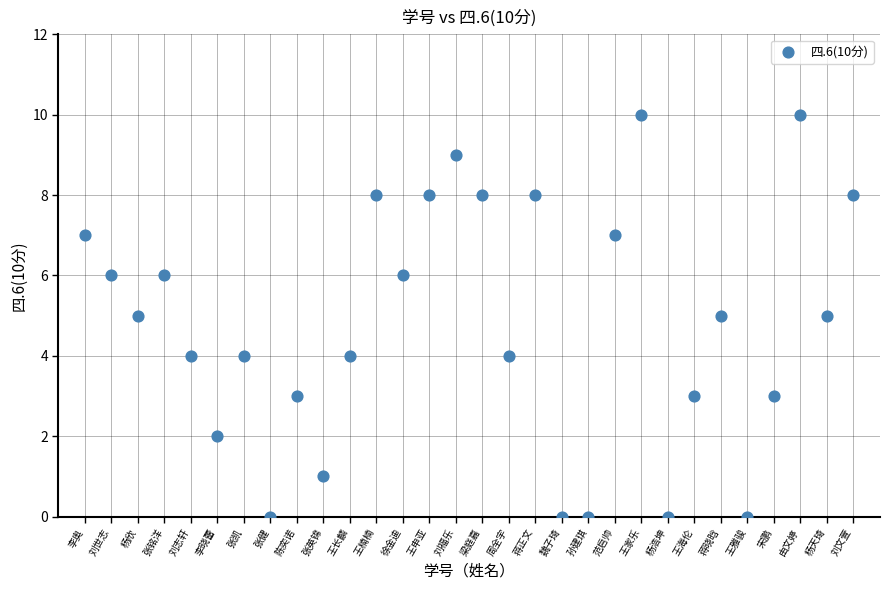

What is the range of Y values (max minus min)?

10